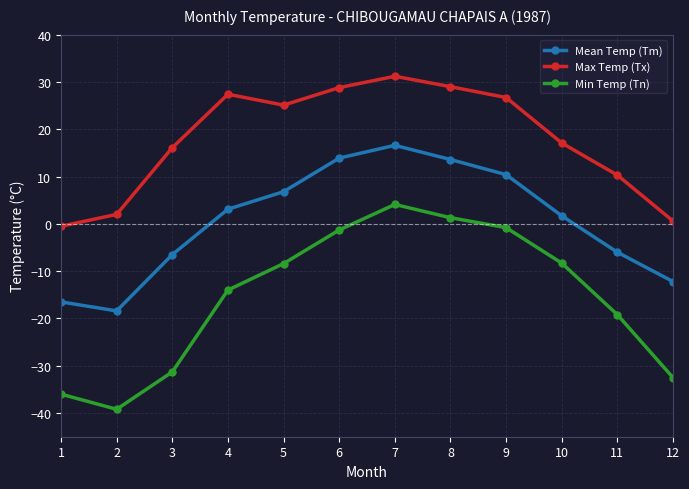

The value of Max Temp (Tx) at 5 is 25.1. True or false?

True